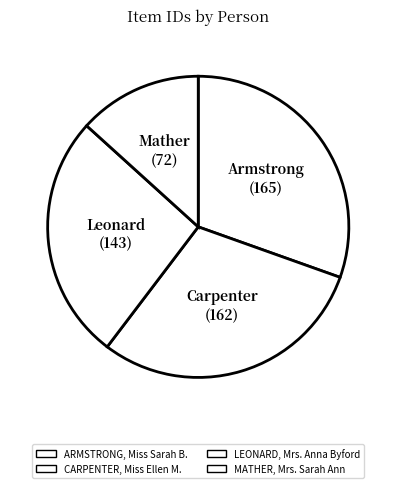

To the nearest percent, what portion does MATHER, Mrs. Sarah Ann represent?

13%